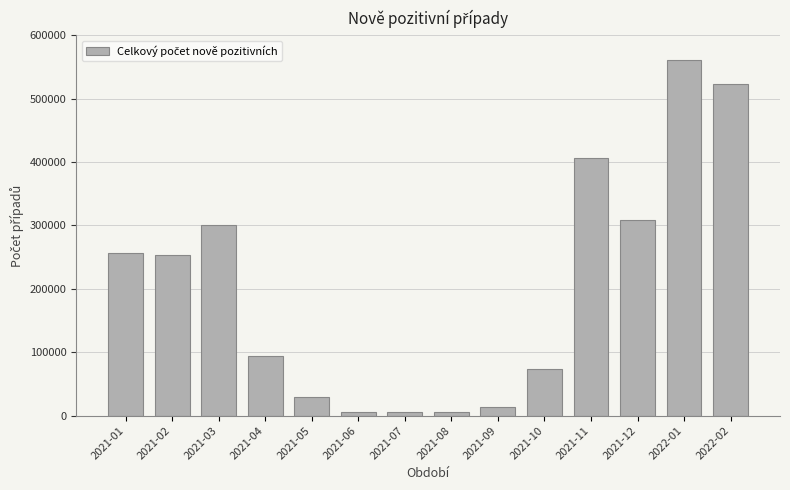

What is the maximum value shown in the chart?

560909